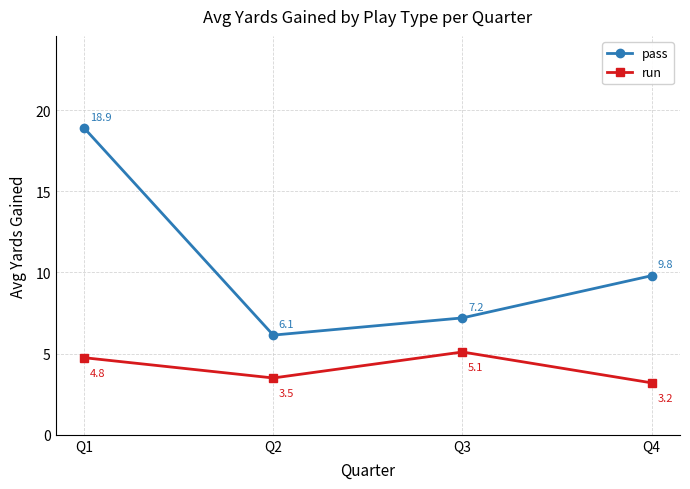

Which series has the largest total across all categories?

pass